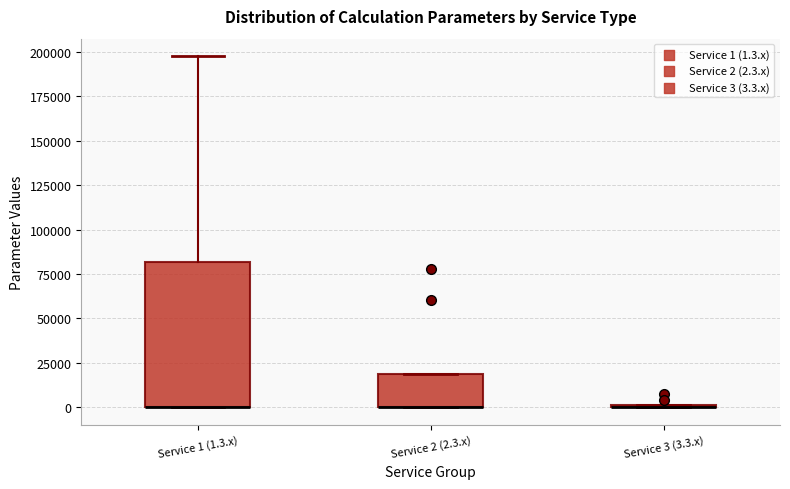

Reading left to right, transcribe this box plot: for each box, give where its median line is, the range the box spans, and where its two whiskers end, as read against the y-axis. The values are not printed on the chart, so give them approximately, as read against the axis.

Service 1 (1.3.x): median 0 (drawn on the box's lower edge), box 0 to 80000, whiskers 0 to 195000
Service 2 (2.3.x): median 0 (drawn on the box's lower edge), box 0 to 20000, whiskers 0 to 20000
Service 3 (3.3.x): box collapsed to a line at 0, whiskers 0 to 0